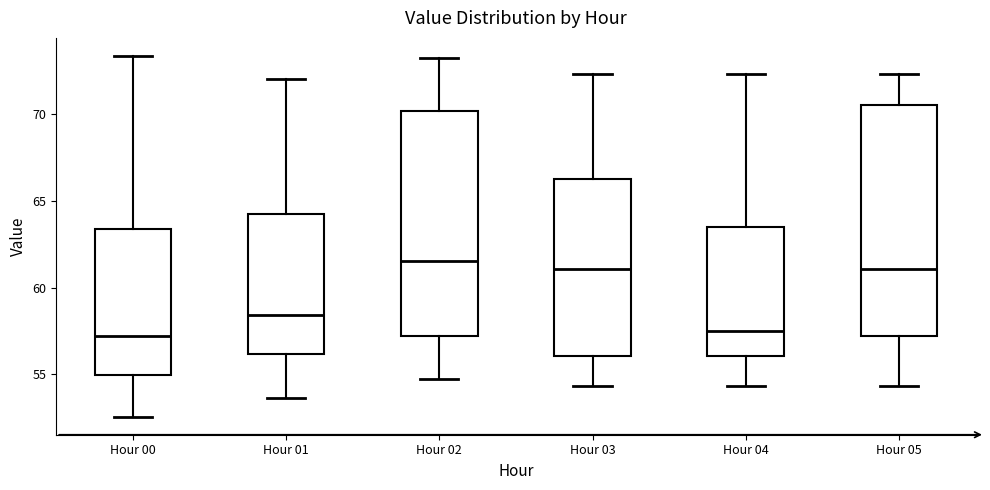

Reading left to right, transcribe this box plot: for each box, give where its median line is, the range the box spans, and where its two whiskers end, as read against the y-axis. The values are not printed on the chart, so give them approximately, as read against the axis.

Hour 00: median 57.0, box 55.0 to 63.5, whiskers 52.5 to 73.5
Hour 01: median 58.5, box 56.0 to 64.5, whiskers 53.5 to 72.0
Hour 02: median 61.5, box 57.0 to 70.0, whiskers 54.5 to 73.5
Hour 03: median 61.0, box 56.0 to 66.5, whiskers 54.5 to 72.5
Hour 04: median 57.5, box 56.0 to 63.5, whiskers 54.5 to 72.5
Hour 05: median 61.0, box 57.0 to 70.5, whiskers 54.5 to 72.5